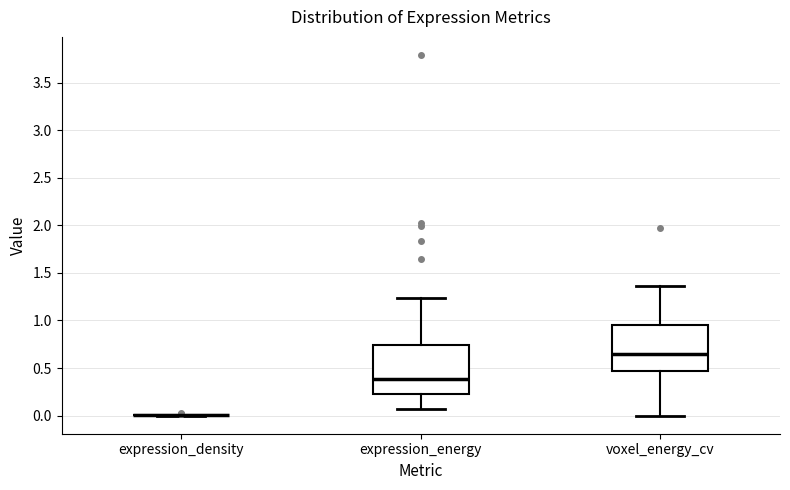

Reading left to right, read every box against the y-axis: the position of its median line, the range the box covers, and the ends of its whiskers. The values are not printed on the chart, so give them approximately, as read against the axis.

expression_density: box collapsed to a line at 0.00, whiskers 0.00 to 0.00
expression_energy: median 0.40, box 0.25 to 0.75, whiskers 0.05 to 1.25
voxel_energy_cv: median 0.65, box 0.45 to 0.95, whiskers 0.00 to 1.35